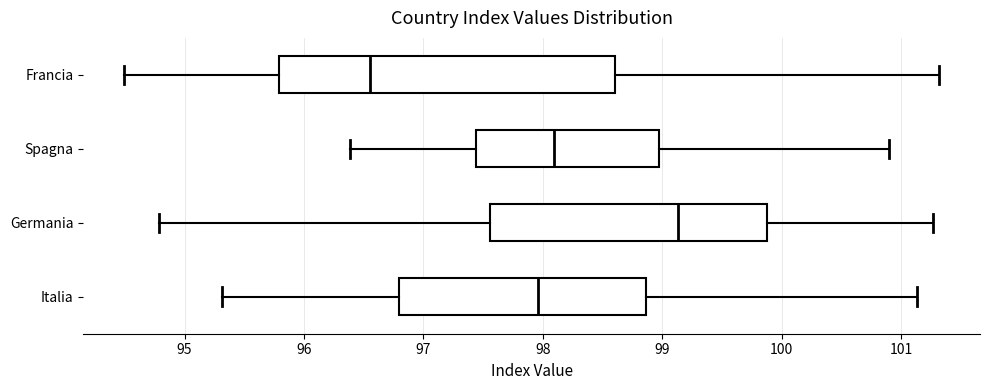

Reading bottom to top, transcribe this box plot: for each box, give where its median line is, the range the box spans, and where its two whiskers end, as read against the x-axis. The values are not printed on the chart, so give them approximately, as read against the axis.

Italia: median 98.0, box 96.8 to 98.9, whiskers 95.3 to 101.1
Germania: median 99.1, box 97.6 to 99.9, whiskers 94.8 to 101.3
Spagna: median 98.1, box 97.4 to 99.0, whiskers 96.4 to 100.9
Francia: median 96.6, box 95.8 to 98.6, whiskers 94.5 to 101.3